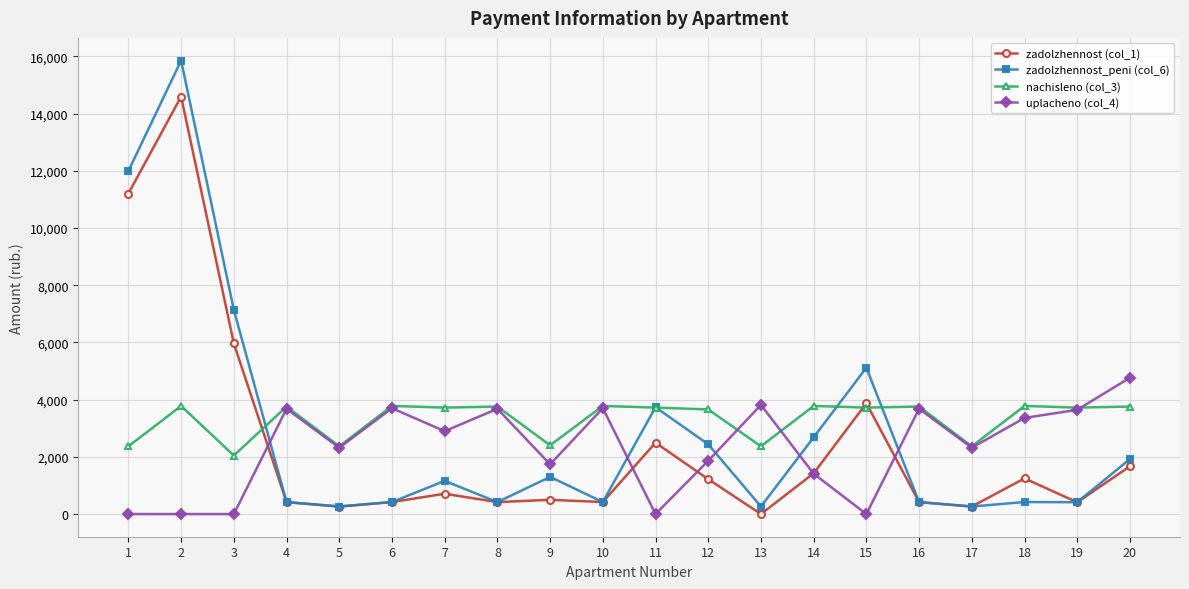

Where is the first local maximum for zadolzhennost (col_1)?

2